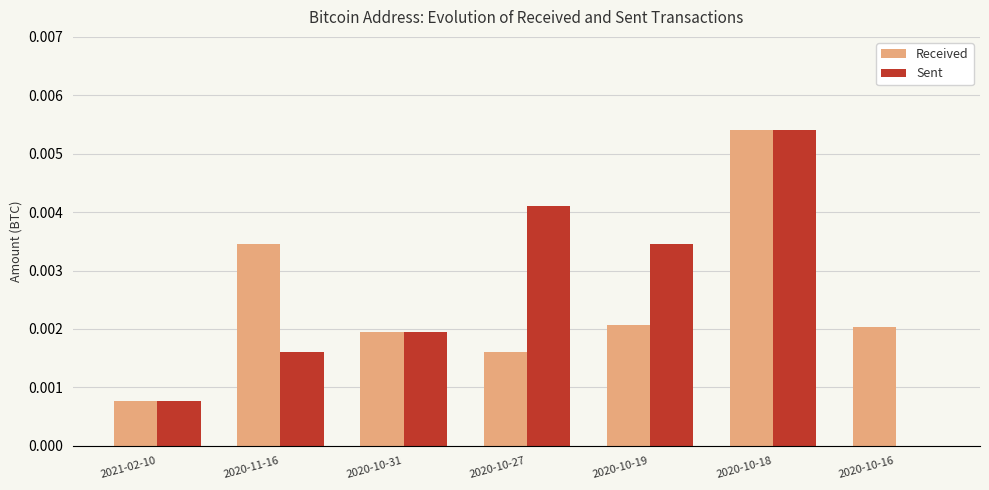

Which series changed the most between 2020-11-16 and 2020-10-31?

Received